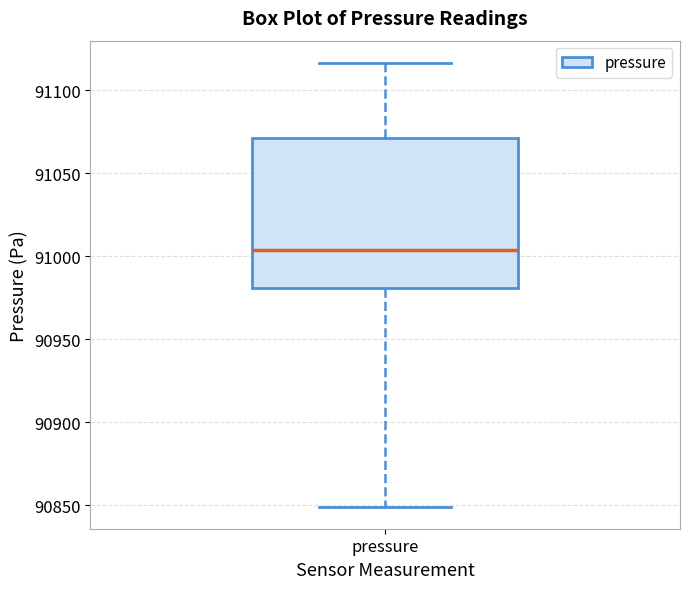

Where does the upper whisker of the box for pressure end on the y-axis? The values are not printed on the chart, so give them approximately, as read against the axis.

91115